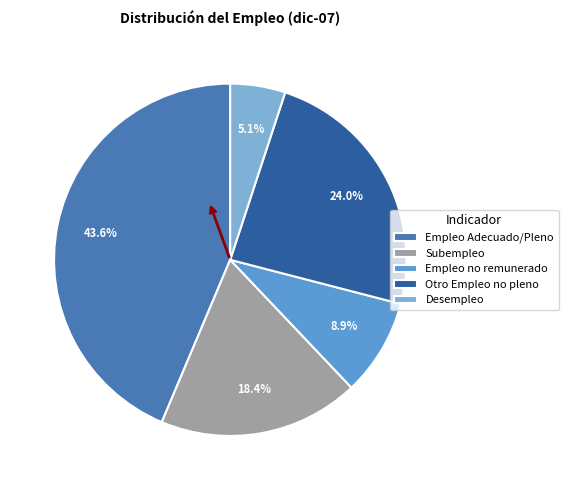

Approximately how many times larger is the value at Empleo no remunerado compared to Subempleo?

0.5